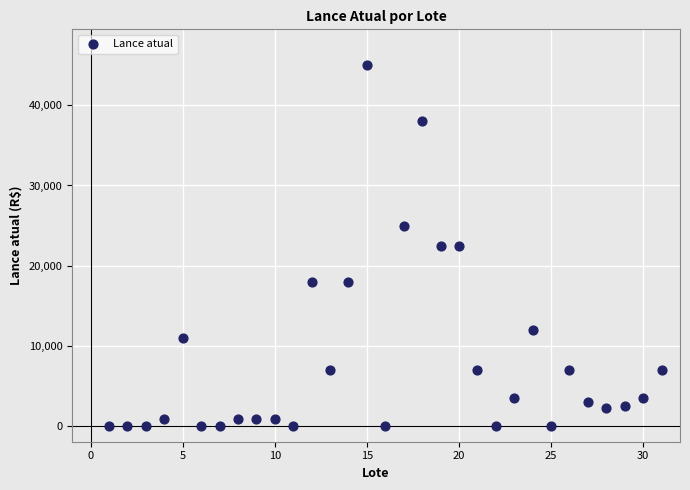

What is the range of X values (max minus min)?

30